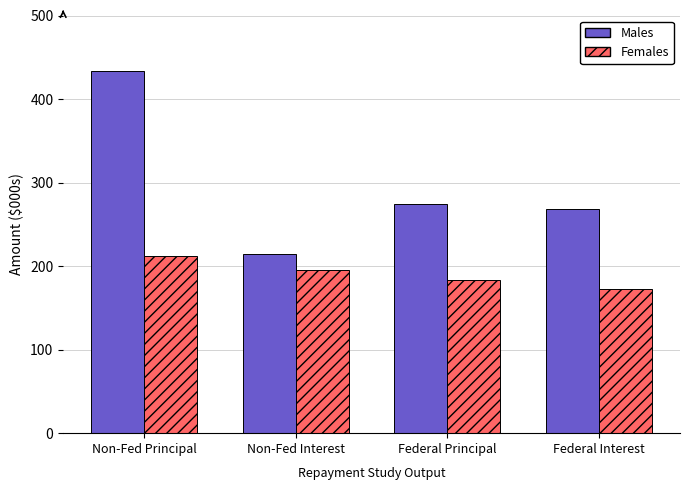

At which label does Females first exceed 195905?

Non-Fed Principal